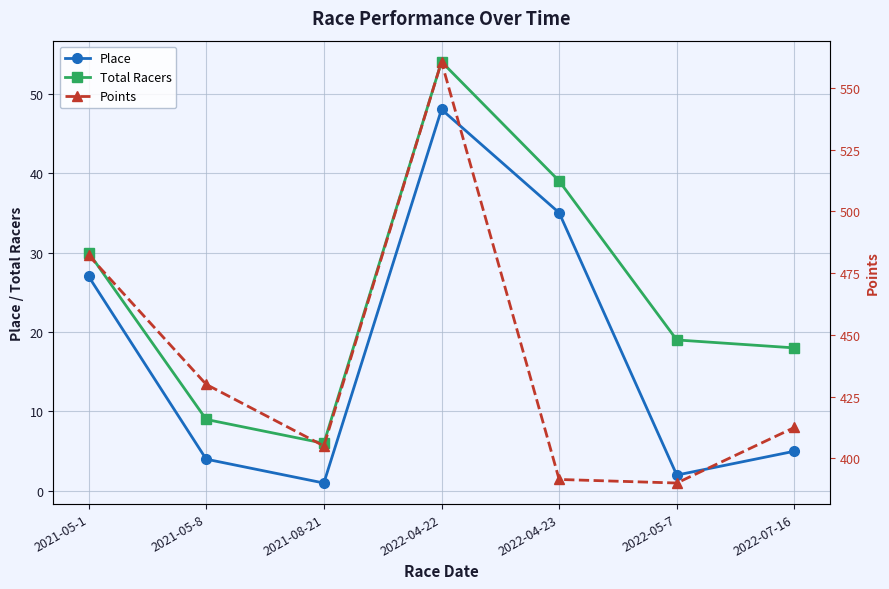

At which category does Points reach its first local peak?

2022-04-22